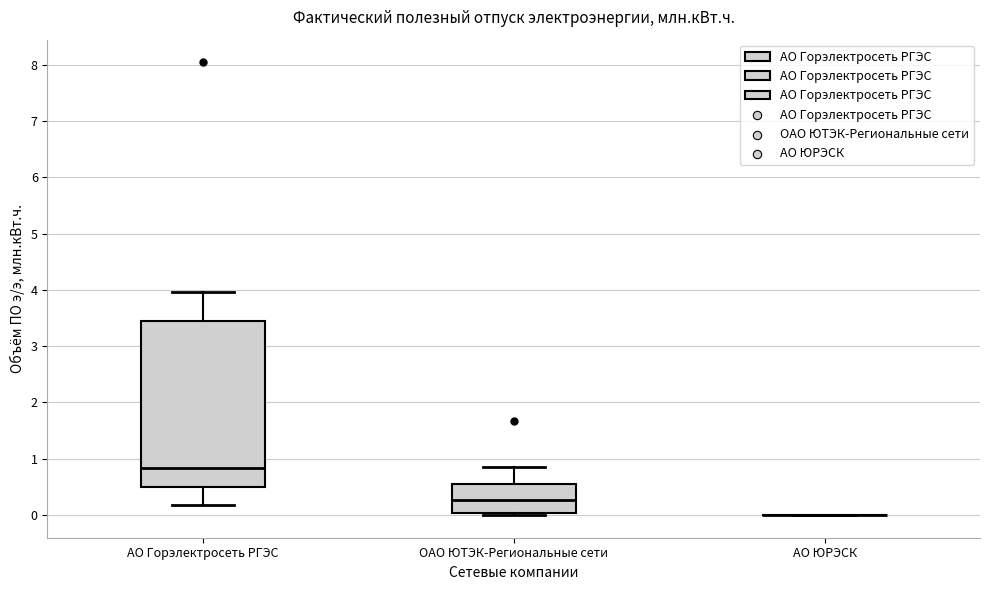

Reading left to right, transcribe this box plot: for each box, give where its median line is, the range the box spans, and where its two whiskers end, as read against the y-axis. The values are not printed on the chart, so give them approximately, as read against the axis.

АО Горэлектросеть РГЭС: median 0.8, box 0.5 to 3.4, whiskers 0.2 to 4.0
ОАО ЮТЭК-Региональные сети: median 0.3, box 0.0 to 0.5, whiskers 0.0 (just below the box's lower edge) to 0.9
АО ЮРЭСК: box collapsed to a line at 0.0, whiskers 0.0 to 0.0